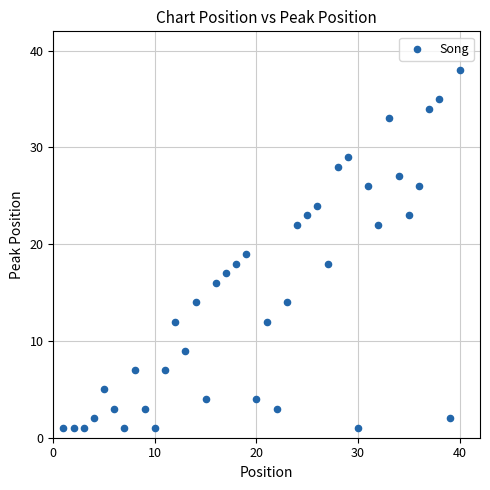

What is the range of Y values (max minus min)?

37